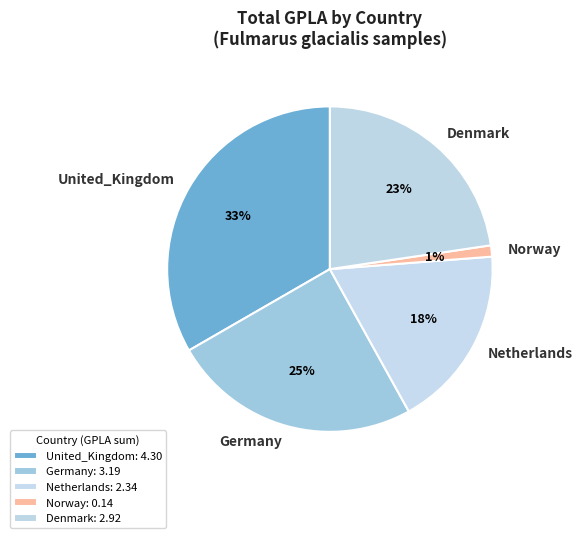

Combined, do Norway and United_Kingdom account for over 50%?

No